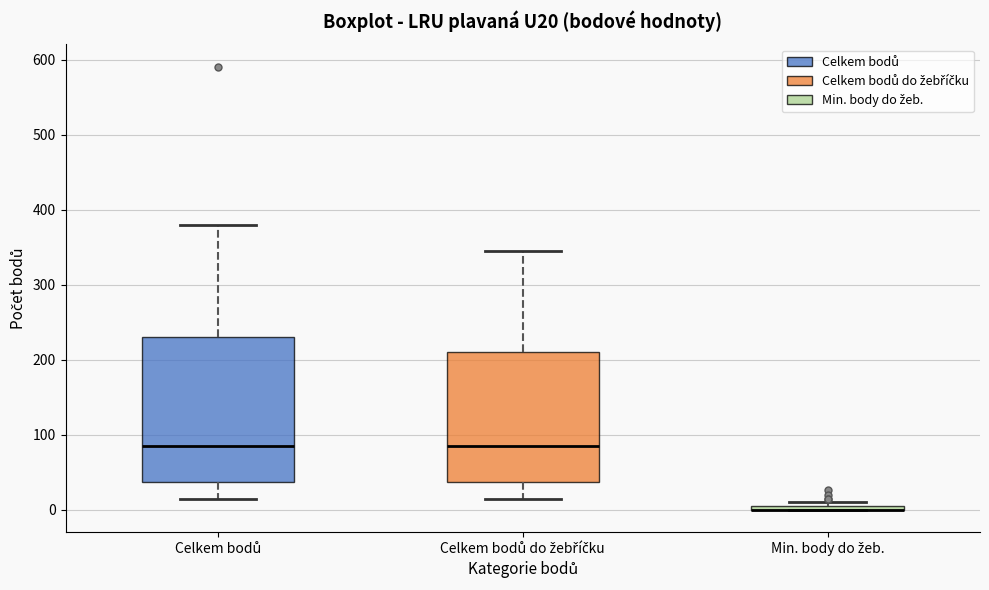

Which box is the tallest, from its lower edge to its upper edge?

Celkem bodů